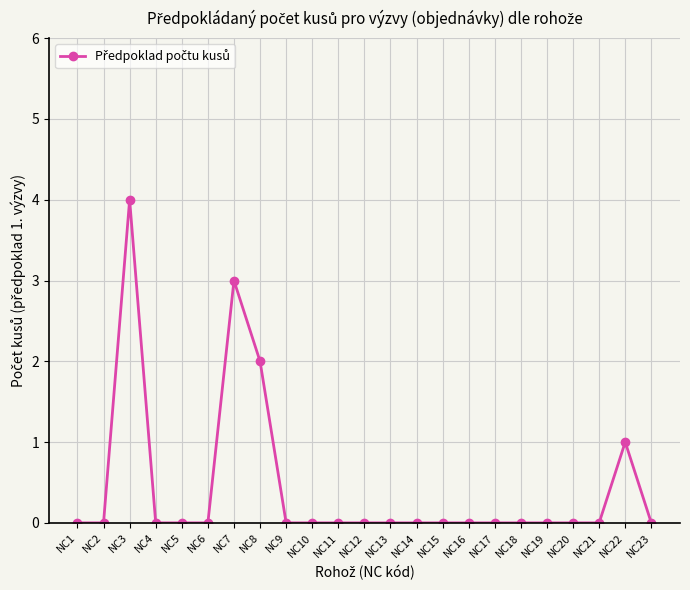

Reading right to left, transcribe all the data shown in this chart.

0	1	0	0	0	0	0	0	0	0	0	0	0	0	0	2	3	0	0	0	4	0	0